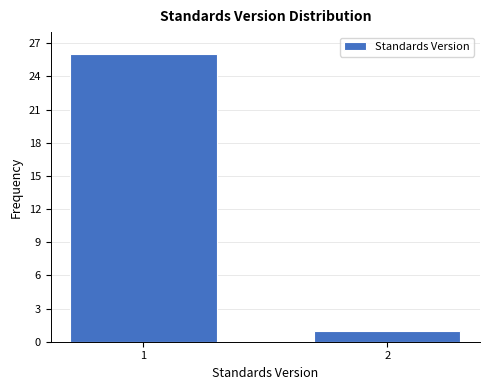

Reading right to left, list all the values displayed in this chart.

1	26